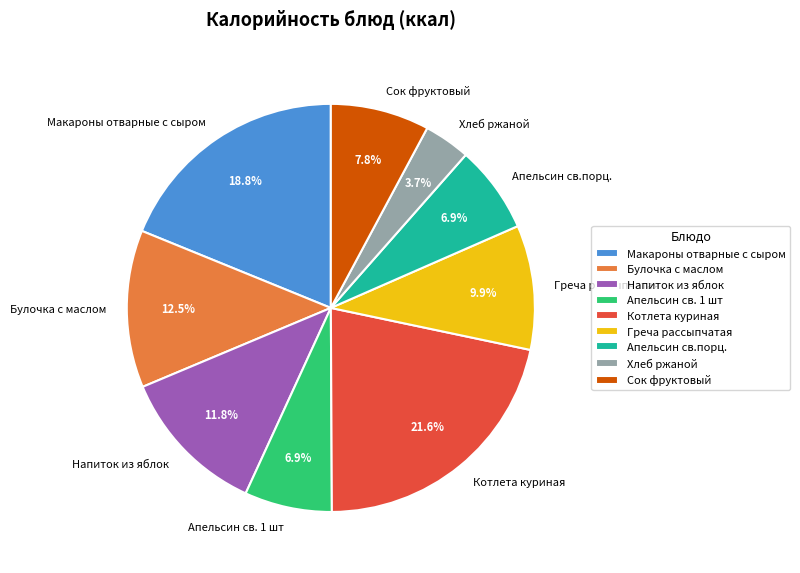

To the nearest percent, what is the average slice percentage?

11%